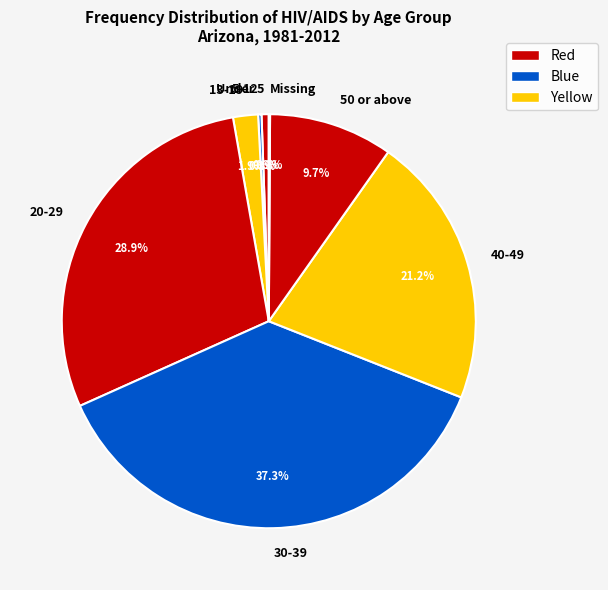

What is the total percentage of 13-19 and 30-39?

39.2%